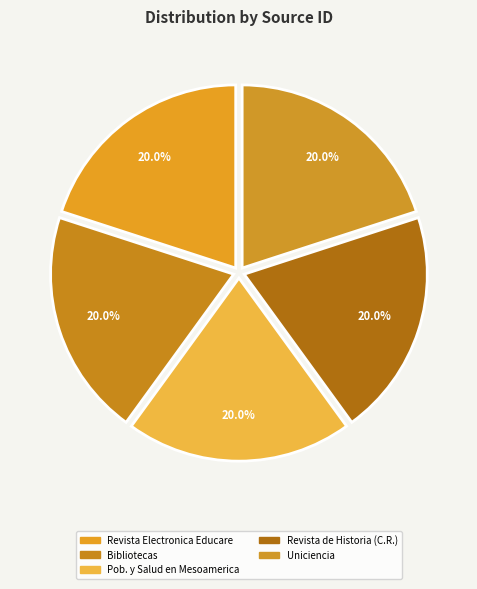

To the nearest percent, what percentage of the pie is Uniciencia?

20%